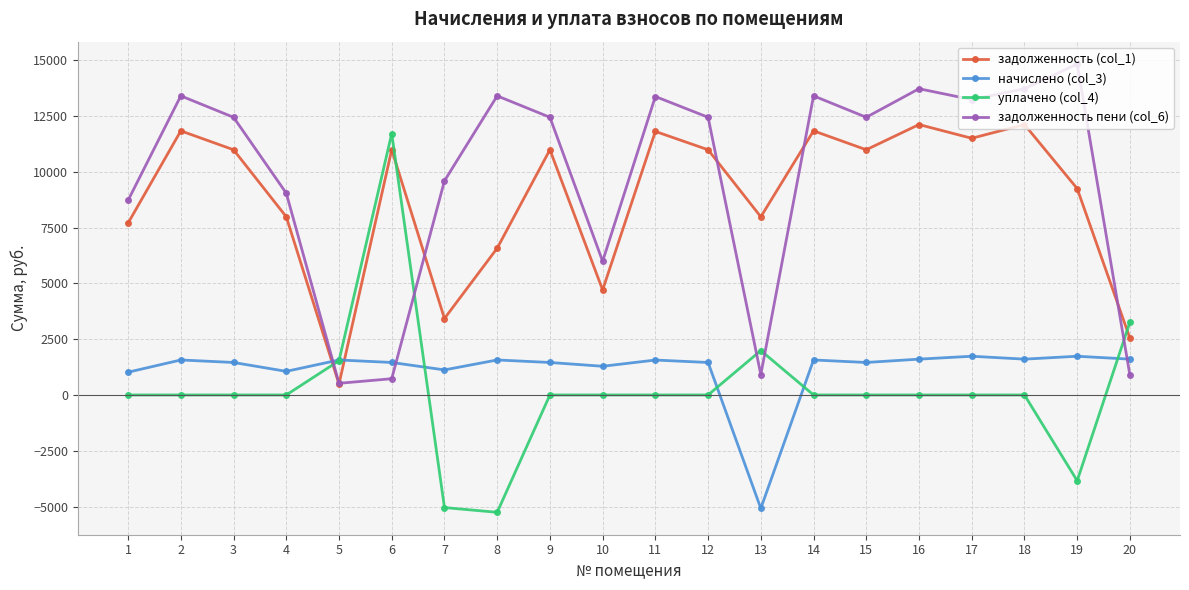

Which series ends up on top after the final intersection of начислено (col_3) and задолженность (col_1)?

задолженность (col_1)